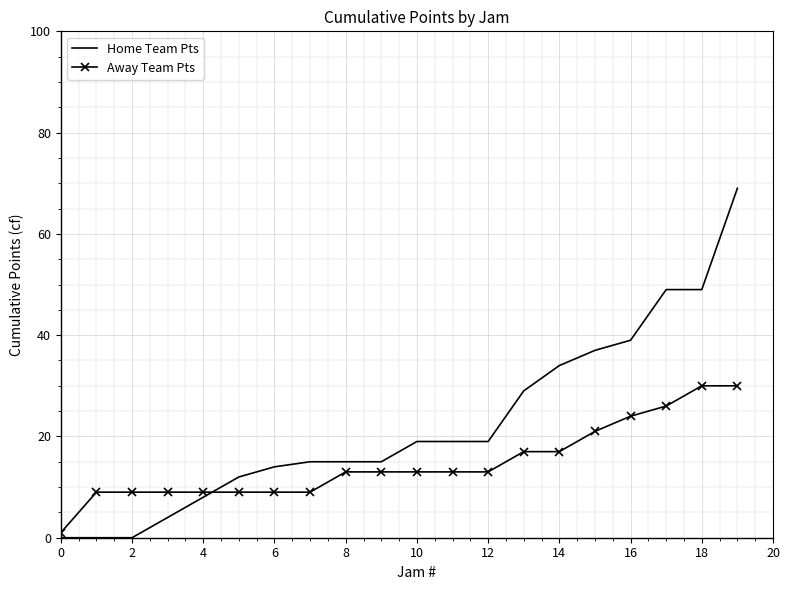

Rank the series by their maximum value, from lowest to highest.

Away Team Pts, Home Team Pts